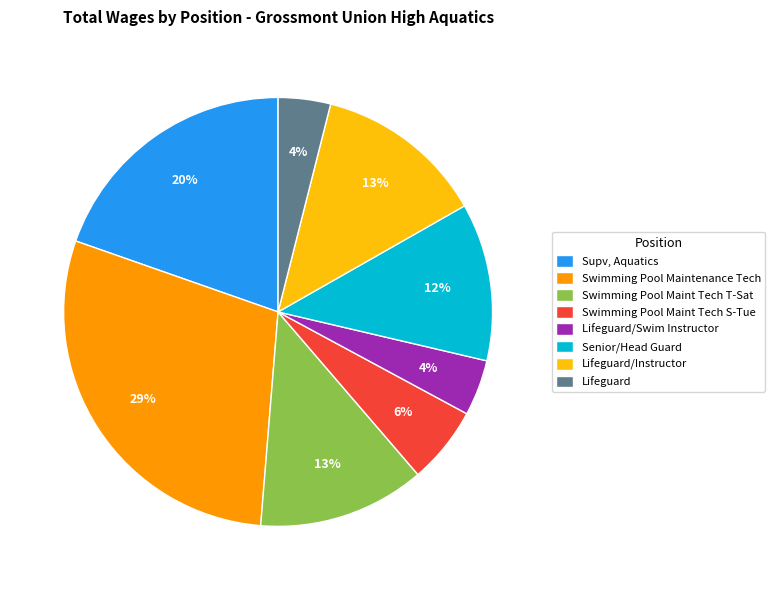

What percentage is the Lifeguard/Swim Instructor slice, to the nearest percent?

4%